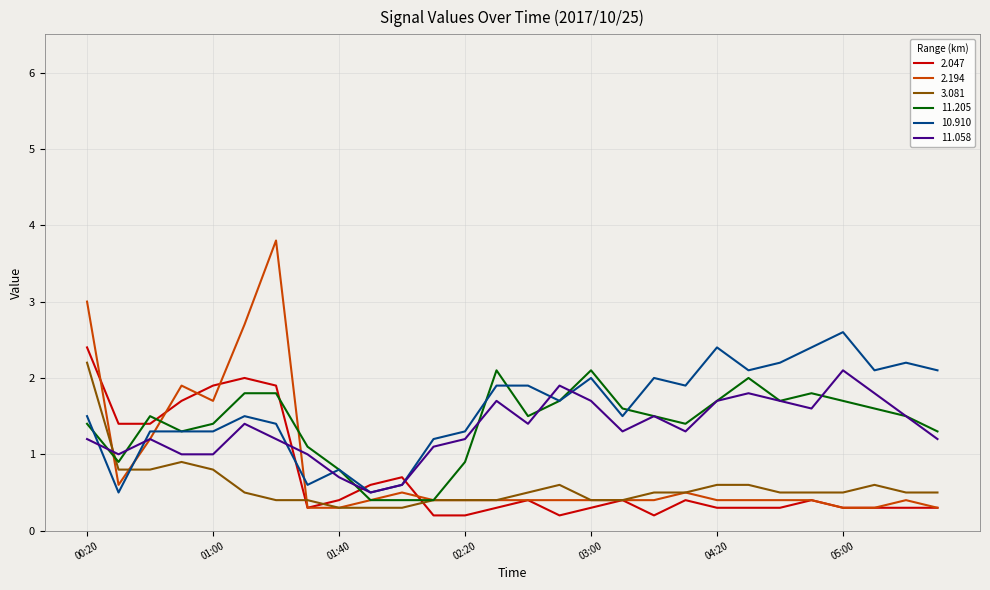

What is the maximum value for 3.081?

2.2